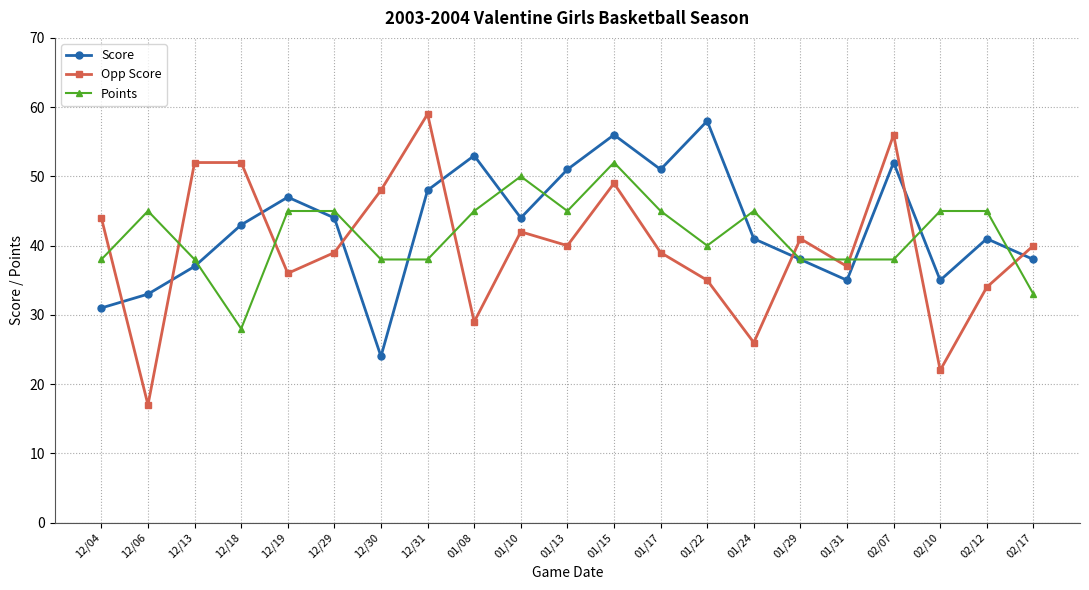

Is the value of Opp Score at 01/17 greater than the value of Score at 01/22?

No